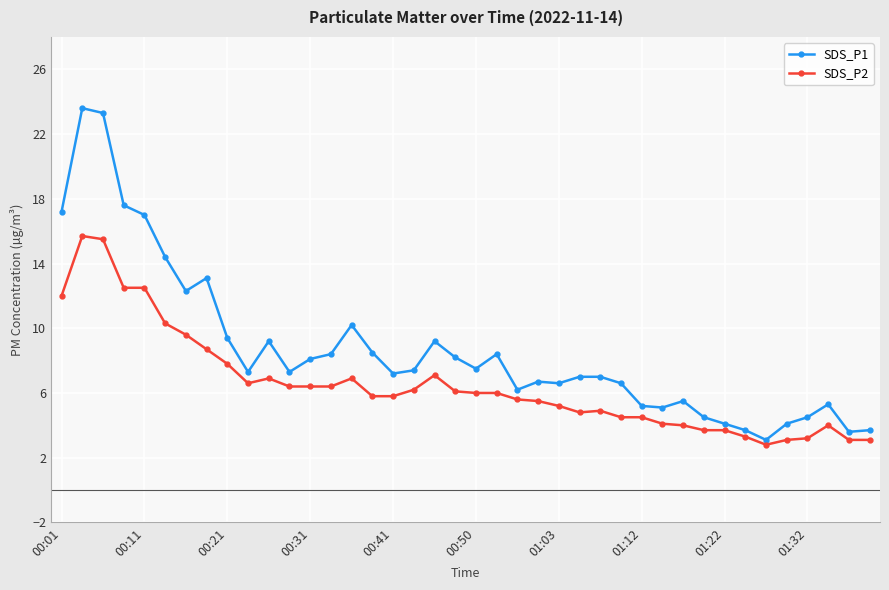

What is the value of the SDS_P2 point at the 16th from the left?

5.8